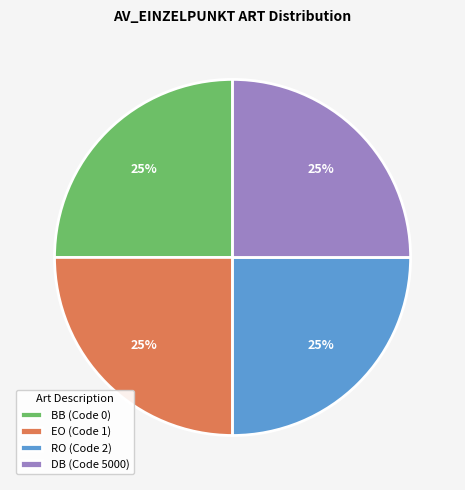

Is there a majority slice in this chart?

No